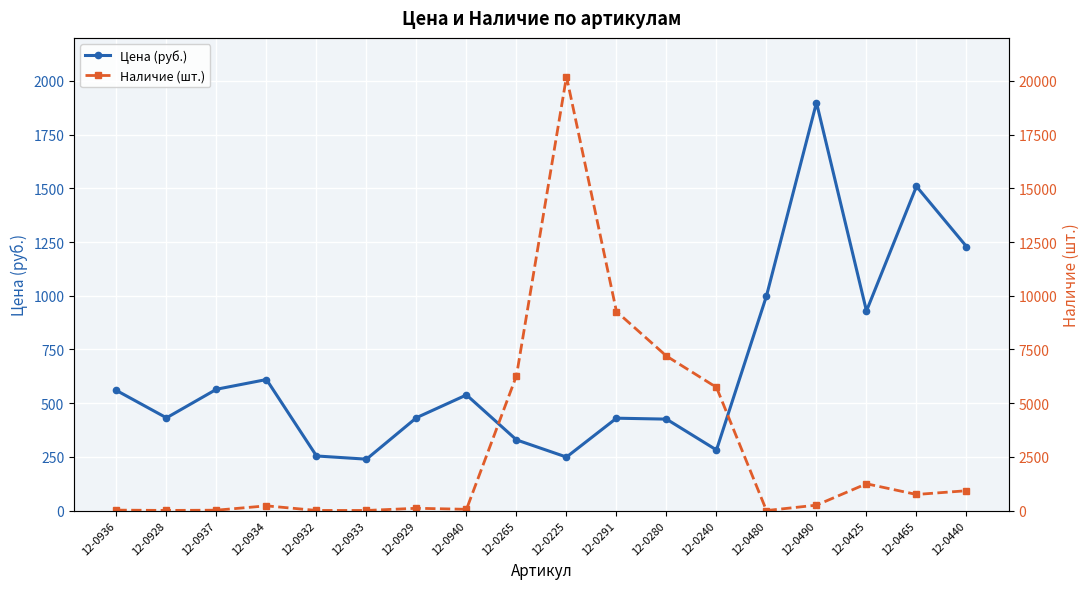

At which label does Цена (руб.) first exceed 538?

12-0936